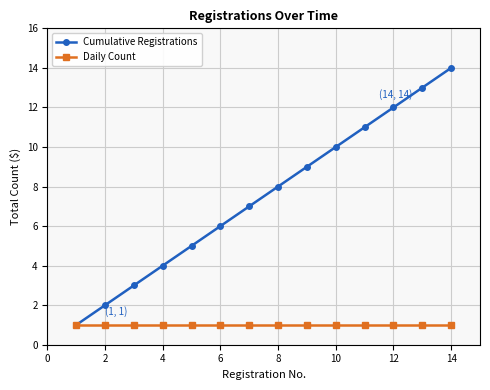

Which series has the largest total across all categories?

Cumulative Registrations